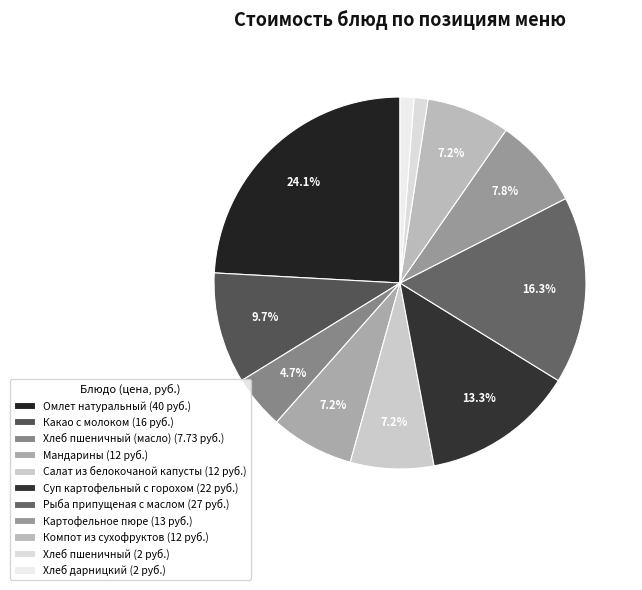

Rank the categories by value from lowest to highest.

Хлеб пшеничный, Хлеб дарницкий, Хлеб пшеничный (масло), Мандарины, Салат из белокочаной капусты, Компот из сухофруктов, Картофельное пюре, Какао с молоком, Суп картофельный с горохом, Рыба припущеная с маслом, Омлет натуральный